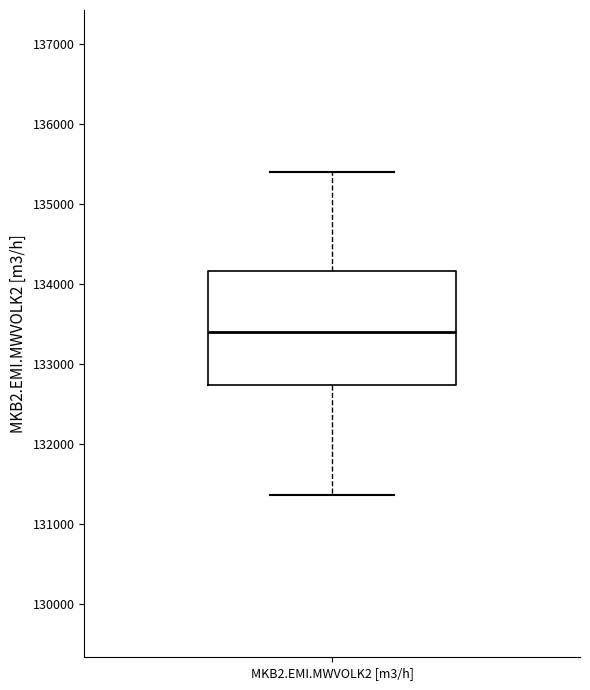

Where is the lower edge of the box for MKB2.EMI.MWVOLK2 [m3/h] on the y-axis? The values are not printed on the chart, so give them approximately, as read against the axis.

132700